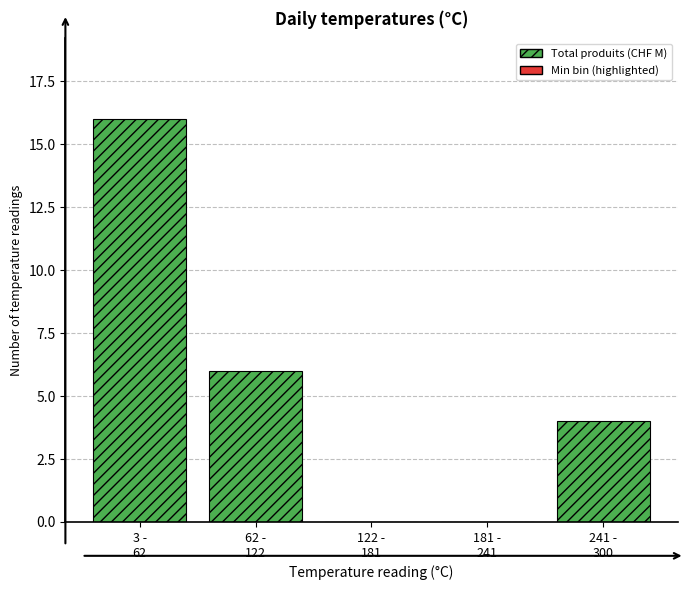

What is the sum of all values?

26